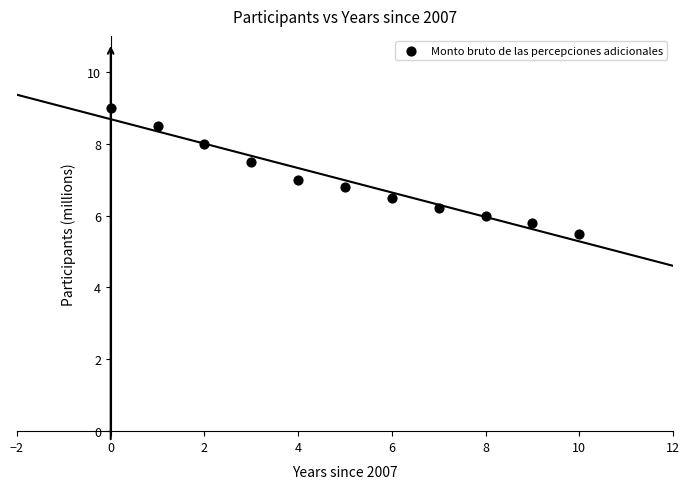

What is the average Y value?

7.0